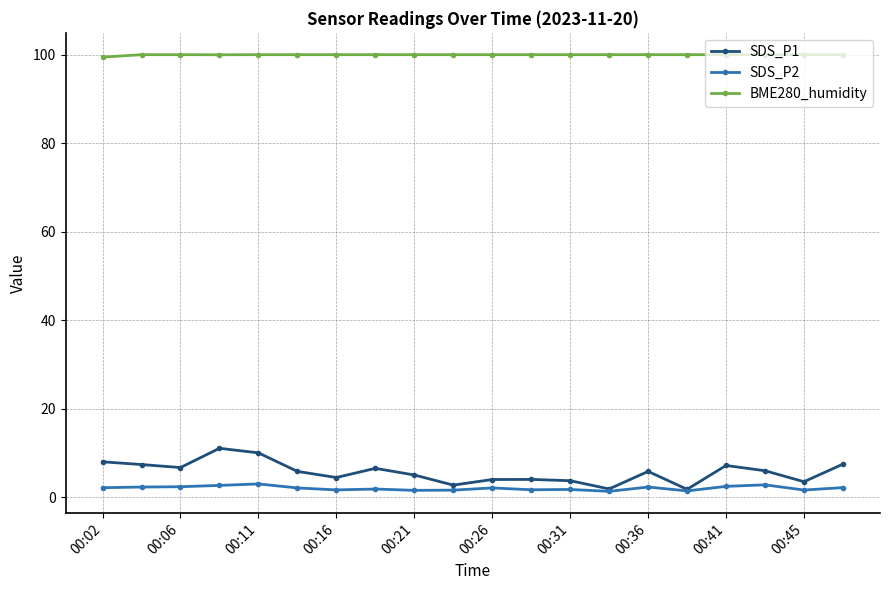

True or false: SDS_P1 and BME280_humidity intersect in this chart.

False